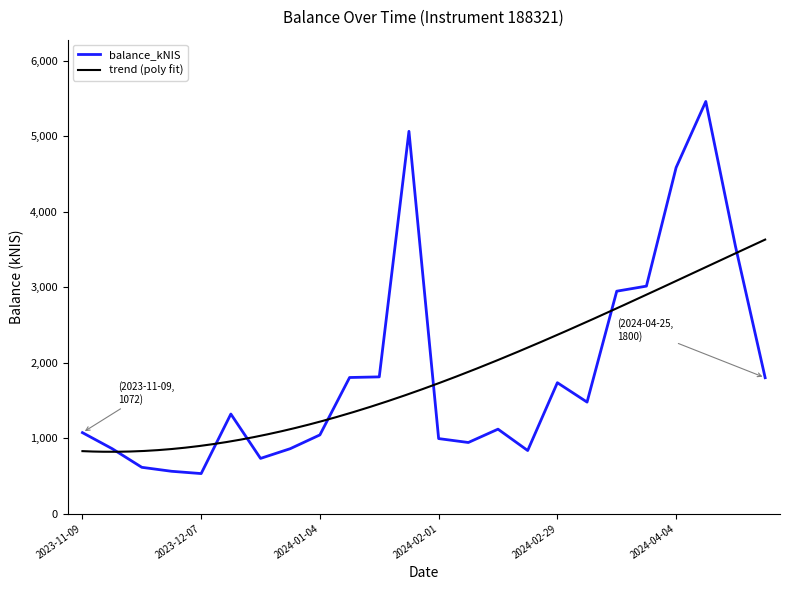

How many data points are less than 1318?

12